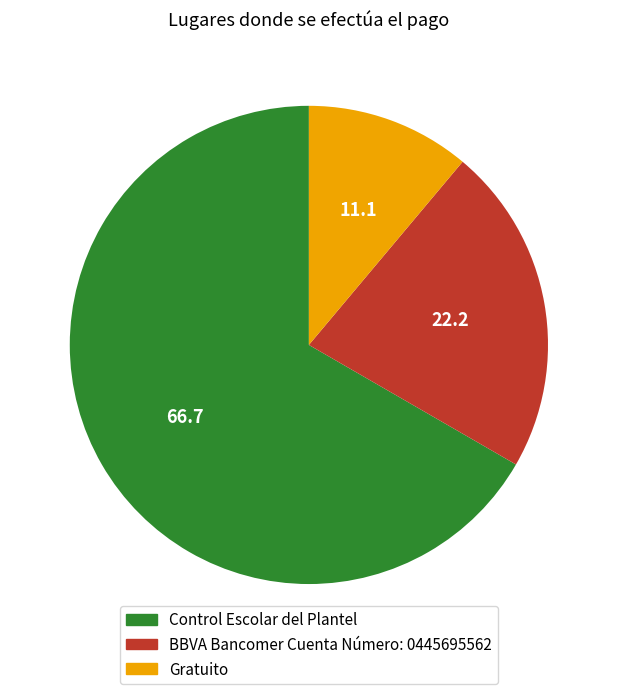

How many slices are in this pie chart?

3